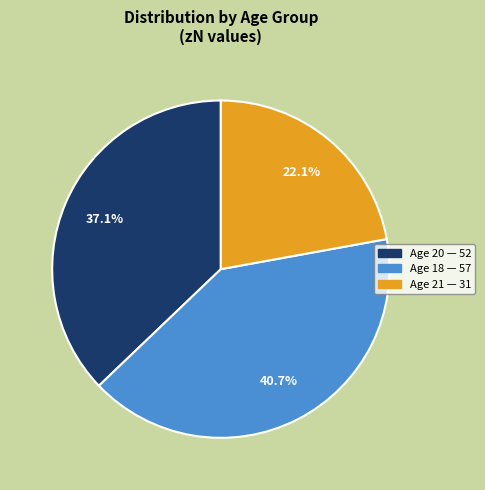

To the nearest percent, what is the difference between the largest and smallest slice percentages?

19%